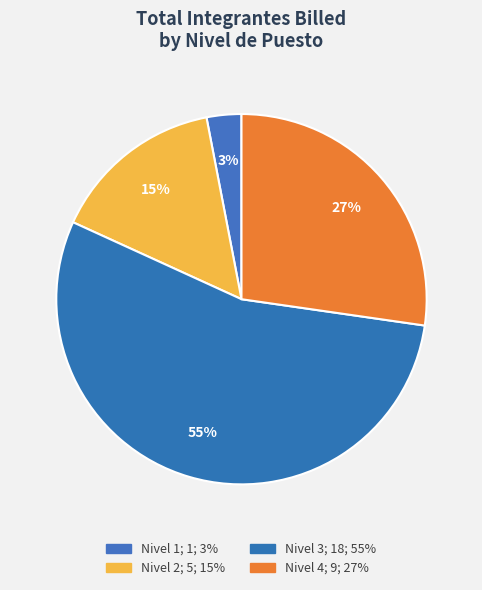

How many slices are in this pie chart?

4